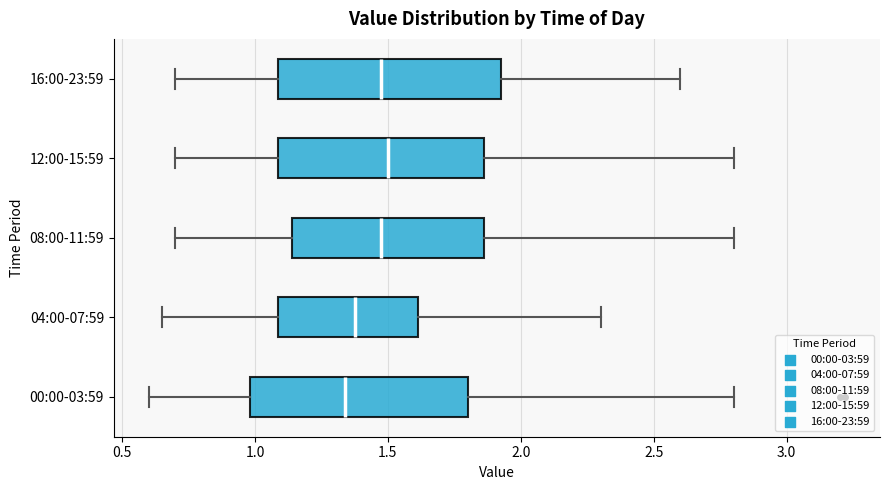

Reading bottom to top, read every box against the x-axis: the position of its median line, the range the box covers, and the ends of its whiskers. The values are not printed on the chart, so give them approximately, as read against the axis.

00:00-03:59: median 1.35, box 1.00 to 1.80, whiskers 0.60 to 2.80
04:00-07:59: median 1.40, box 1.10 to 1.60, whiskers 0.65 to 2.30
08:00-11:59: median 1.50, box 1.15 to 1.85, whiskers 0.70 to 2.80
12:00-15:59: median 1.50, box 1.10 to 1.85, whiskers 0.70 to 2.80
16:00-23:59: median 1.50, box 1.10 to 1.95, whiskers 0.70 to 2.60